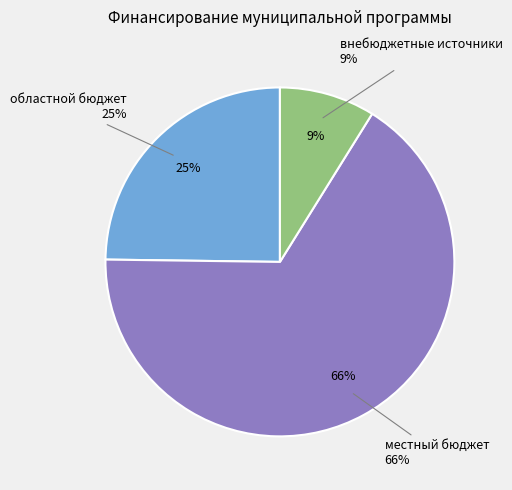

Is there any slice that represents more than half of the pie?

Yes